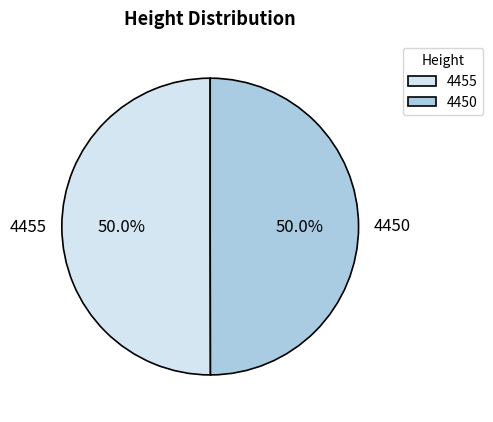

What percentage do 4450 and 4455 together represent?

100.0%